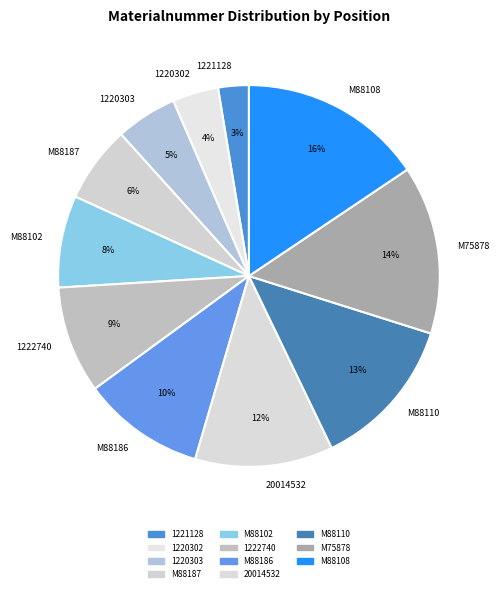

Does M88186 account for over 50% of the chart?

No